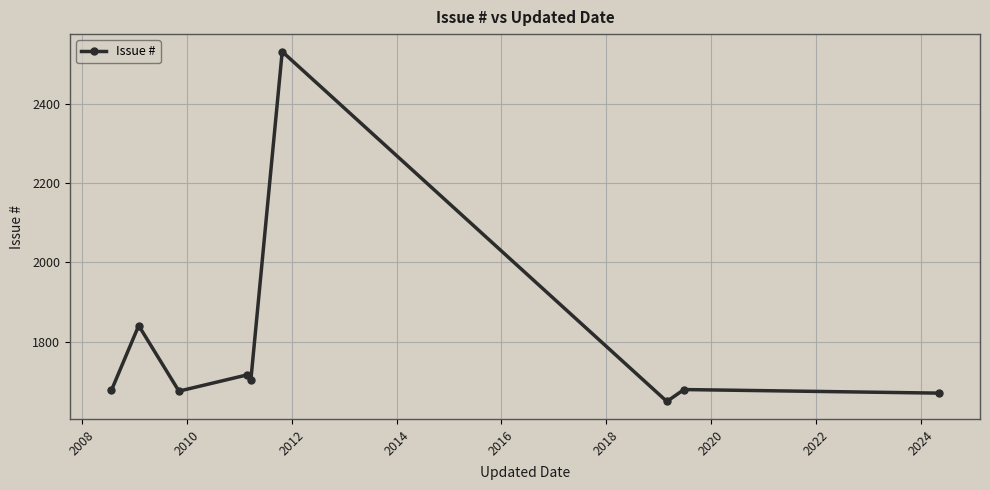

What is the difference between the maximum and minimum values?

881